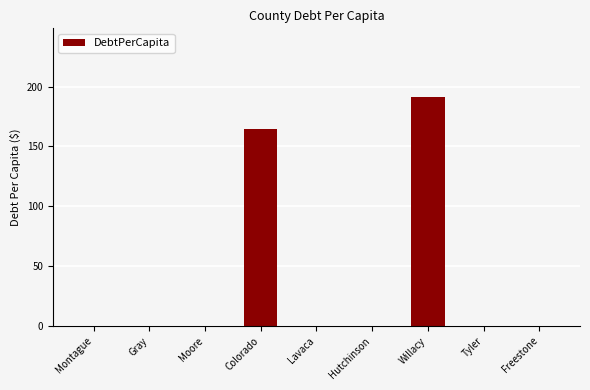

At which label is the value closest to 95?

Colorado